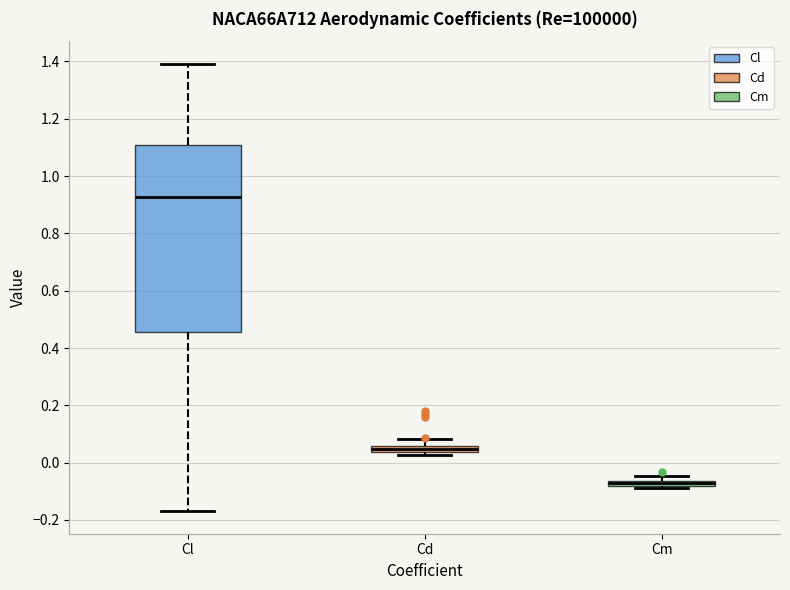

Which box is the tallest, from its lower edge to its upper edge?

Cl